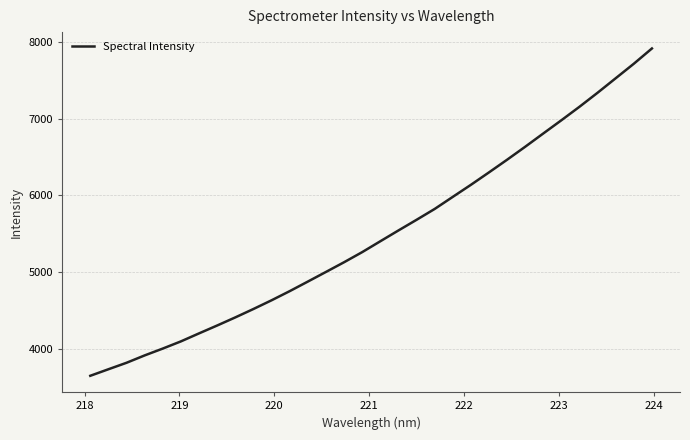

What is the difference between the maximum and second lowest values?

4181.9